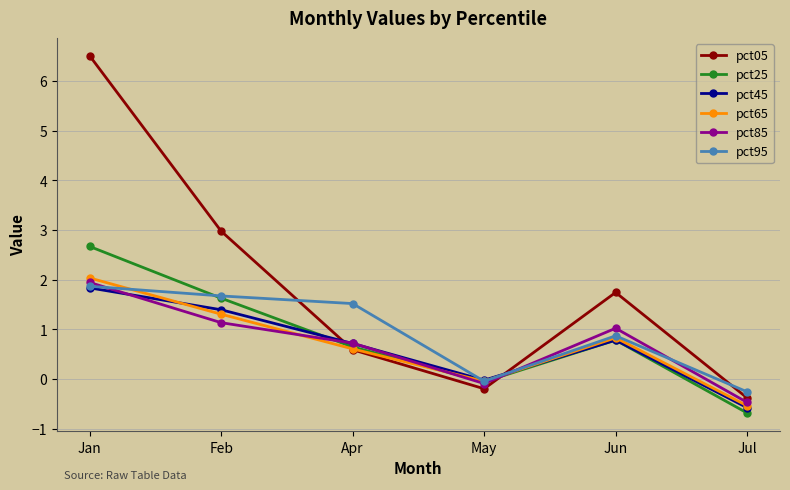

List the labels in order of pct45 value, smallest first.

Jul, May, Apr, Jun, Feb, Jan